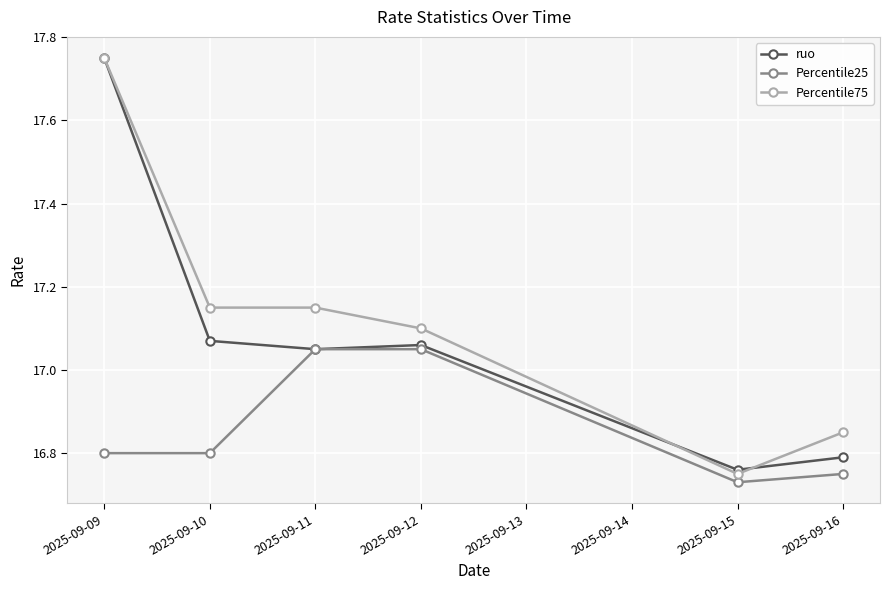

Where does the ruo series first go above 17?

2025-09-09